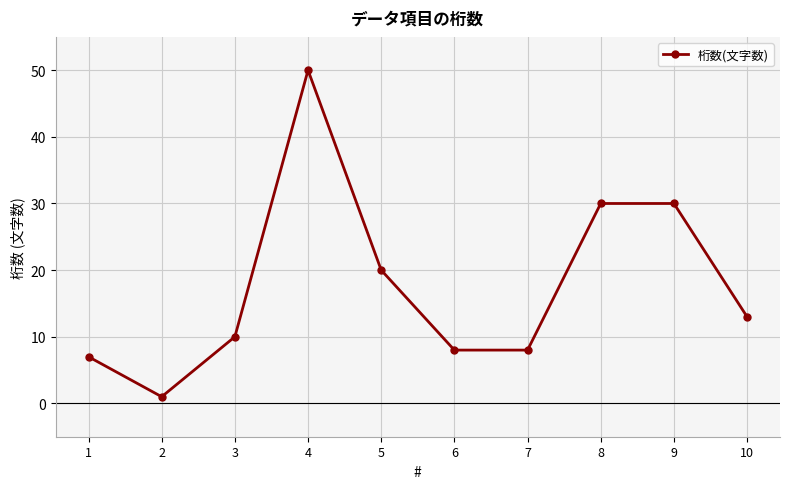

Count the number of categories in the chart.

10